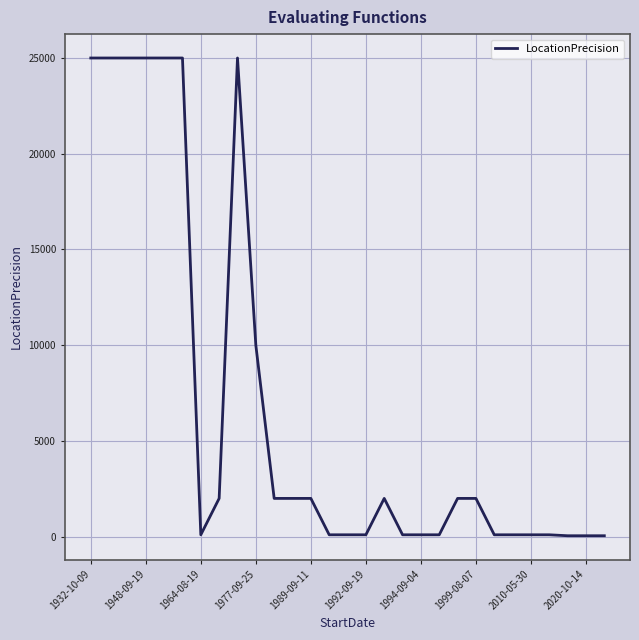

What is the maximum value shown in the chart?

25000